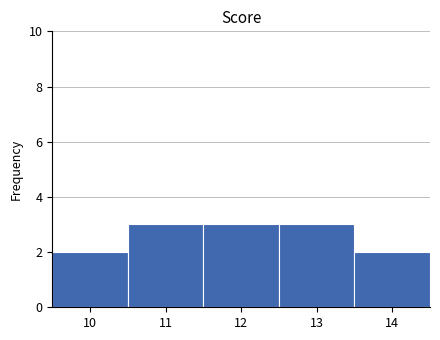

Reading left to right, transcribe this chart: for each bar, give the range it covers on the x-axis and its height. The values are not printed on the chart, so give them approximately, as read against the axis.

9.5 to 10.5: 2
10.5 to 11.5: 3
11.5 to 12.5: 3
12.5 to 13.5: 3
13.5 to 14.5: 2